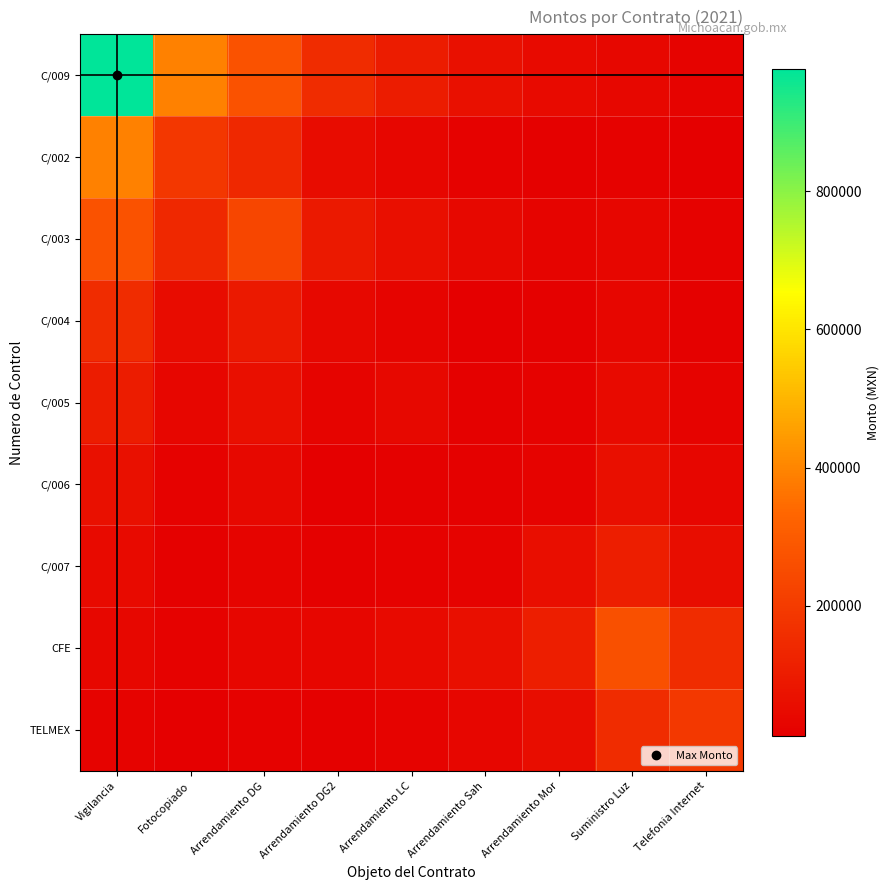

Reading left to right, transcribe all the data shown in this chart.

C/009: Vigilancia=976609.8	Fotocopiado=390014.6	Arrendamiento DG=272562.0	Arrendamiento DG2=153300.3	Arrendamiento LC=102439.2	Arrendamiento Sah=67133.7	Arrendamiento Mor=47019.6	Suministro Luz=37748.1	Telefonia Internet=23767.5
C/002: Vigilancia=390014.6	Fotocopiado=187057.1	Arrendamiento DG=141988.3	Arrendamiento DG2=51312.7	Arrendamiento LC=33917.0	Arrendamiento Sah=20447.8	Arrendamiento Mor=16717.8	Suministro Luz=20500.2	Telefonia Internet=11450.6
C/003: Vigilancia=272562.0	Fotocopiado=141988.3	Arrendamiento DG=236586.2	Arrendamiento DG2=93149.7	Arrendamiento LC=61725.7	Arrendamiento Sah=37963.4	Arrendamiento Mor=29939.9	Suministro Luz=33934.2	Telefonia Internet=19328.9
C/004: Vigilancia=153300.3	Fotocopiado=51312.7	Arrendamiento DG=93149.7	Arrendamiento DG2=41340.0	Arrendamiento LC=26645.2	Arrendamiento Sah=12769.9	Arrendamiento Mor=15261.5	Suministro Luz=30914.1	Telefonia Internet=15623.5
C/005: Vigilancia=102439.2	Fotocopiado=33917.0	Arrendamiento DG=61725.7	Arrendamiento DG2=26645.2	Arrendamiento LC=38160.0	Arrendamiento Sah=17984.7	Arrendamiento Mor=22053.1	Suministro Luz=45639.5	Telefonia Internet=22986.5
C/006: Vigilancia=67133.7	Fotocopiado=20447.8	Arrendamiento DG=37963.4	Arrendamiento DG2=12769.9	Arrendamiento LC=17984.7	Arrendamiento Sah=15500.0	Arrendamiento Mor=25304.6	Suministro Luz=62995.2	Telefonia Internet=30879.3
C/007: Vigilancia=47019.6	Fotocopiado=16717.8	Arrendamiento DG=29939.9	Arrendamiento DG2=15261.5	Arrendamiento LC=22053.1	Arrendamiento Sah=25304.6	Arrendamiento Mor=60000.0	Suministro Luz=108892.5	Telefonia Internet=56064.1
CFE: Vigilancia=37748.1	Fotocopiado=20500.2	Arrendamiento DG=33934.2	Arrendamiento DG2=30914.1	Arrendamiento LC=45639.5	Arrendamiento Sah=62995.2	Arrendamiento Mor=108892.5	Suministro Luz=264897.0	Telefonia Internet=152311.1
TELMEX: Vigilancia=23767.5	Fotocopiado=11450.6	Arrendamiento DG=19328.9	Arrendamiento DG2=15623.5	Arrendamiento LC=22986.5	Arrendamiento Sah=30879.3	Arrendamiento Mor=56064.1	Suministro Luz=152311.1	Telefonia Internet=189545.9